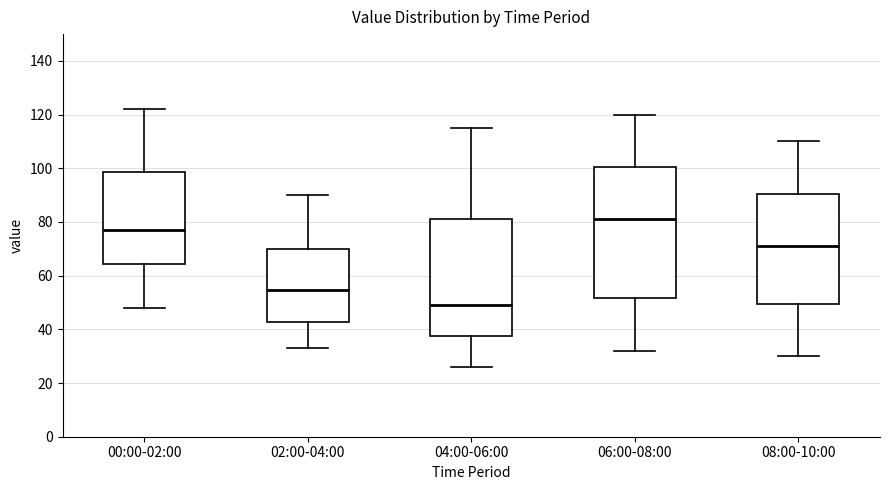

Where is the lower edge of the box for 04:00-06:00 on the y-axis? The values are not printed on the chart, so give them approximately, as read against the axis.

38